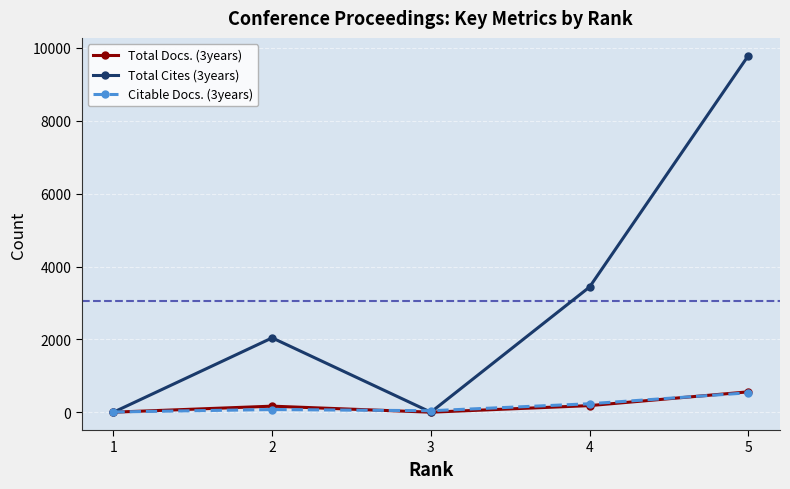

Count the number of categories in the chart.

5